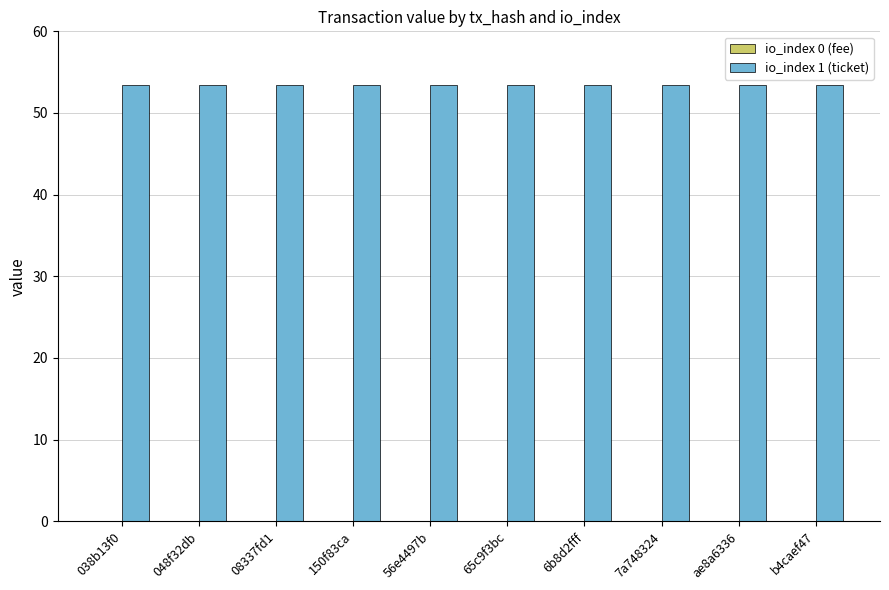

Which series has the largest total across all categories?

io_index 1 (ticket)